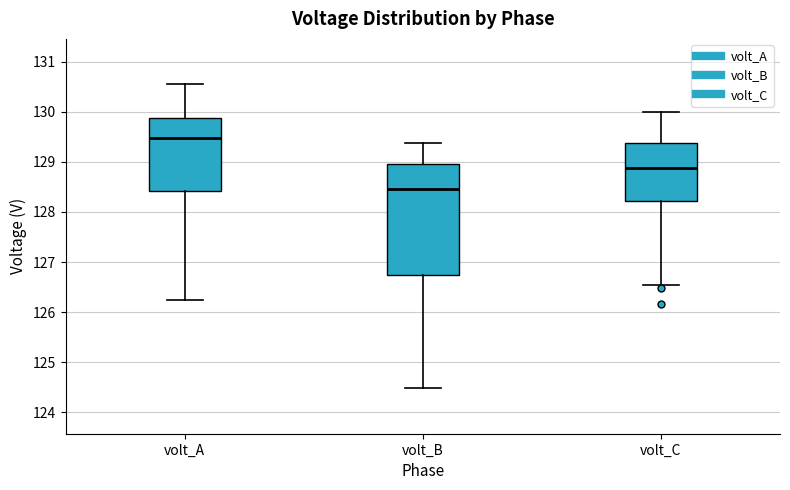

Reading left to right, read every box against the y-axis: the position of its median line, the range the box covers, and the ends of its whiskers. The values are not printed on the chart, so give them approximately, as read against the axis.

volt_A: median 129.5, box 128.4 to 129.9, whiskers 126.2 to 130.5
volt_B: median 128.5, box 126.7 to 129.0, whiskers 124.5 to 129.4
volt_C: median 128.9, box 128.2 to 129.4, whiskers 126.5 to 130.0